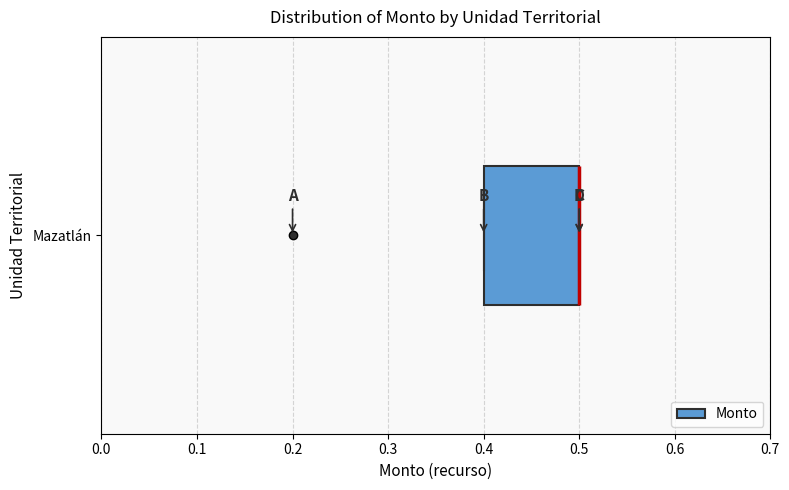

Read this box plot against the x-axis: the position of the median line, the range covered by the box, and the ends of both whiskers. The values are not printed on the chart, so give them approximately, as read against the axis.

median 0.5 (drawn on the box's right edge), box 0.4 to 0.5, whiskers 0.4 to 0.5